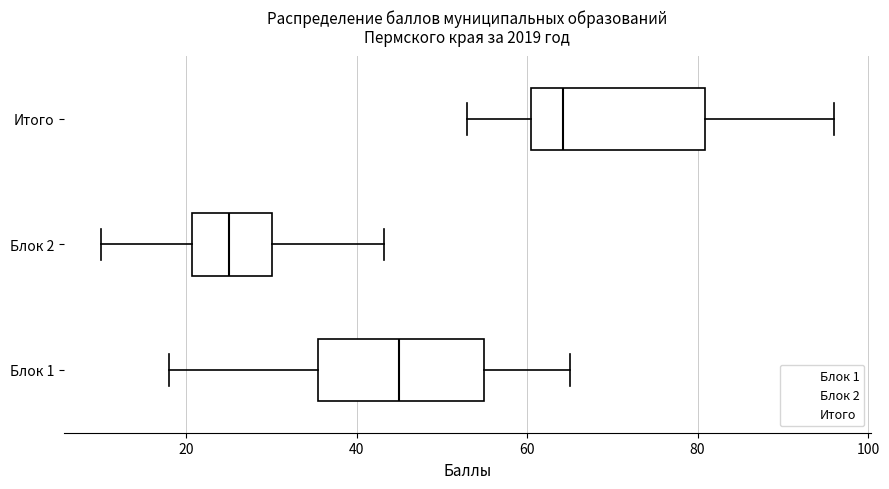

Where does the right whisker of the box for Блок 1 end on the x-axis? The values are not printed on the chart, so give them approximately, as read against the axis.

66